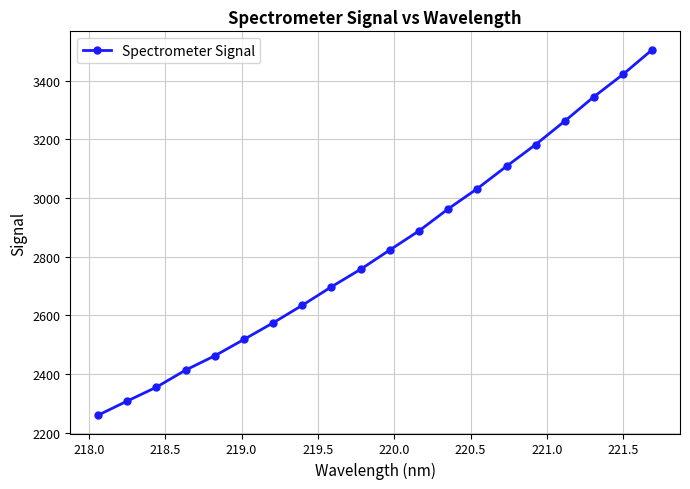

What is the sum of all values?

56514.2